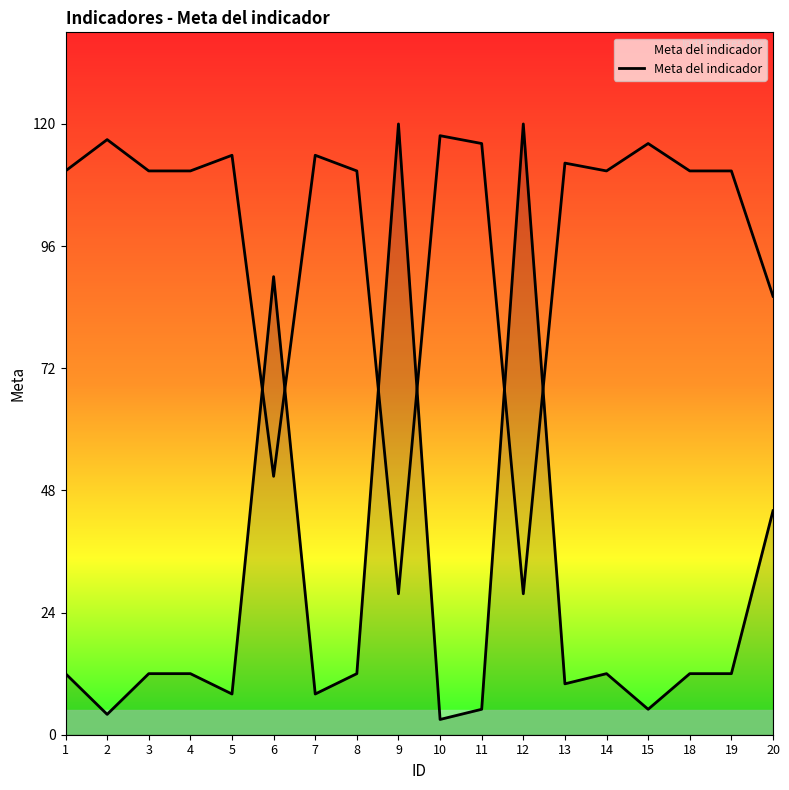

Where does the data first go above 12?

6